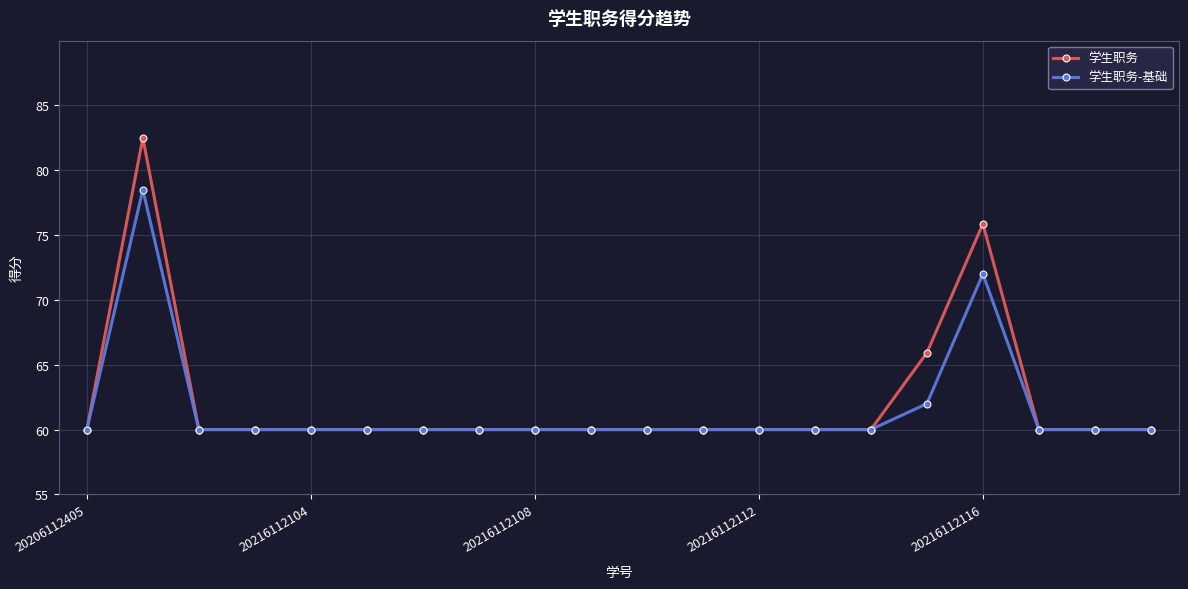

How many data points does each series have?

20